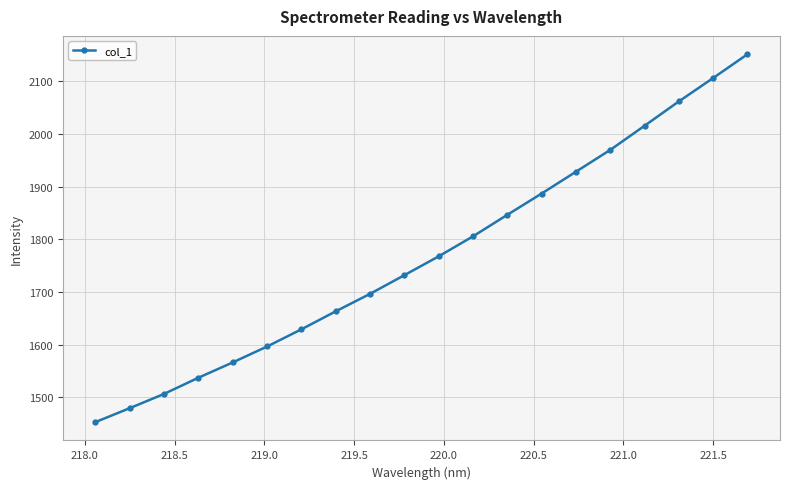

What is the difference between the second highest and minimum values?

653.3